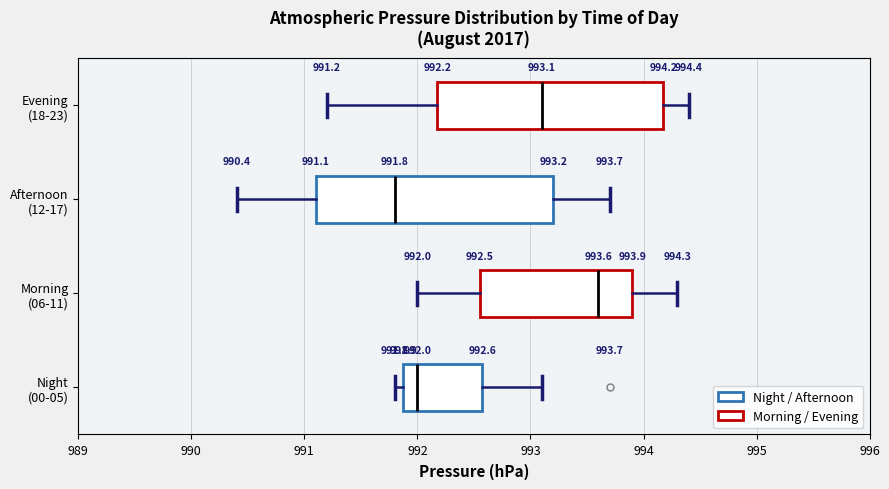

Which box's median line is the furthest to the left?

Afternoon (12-17)